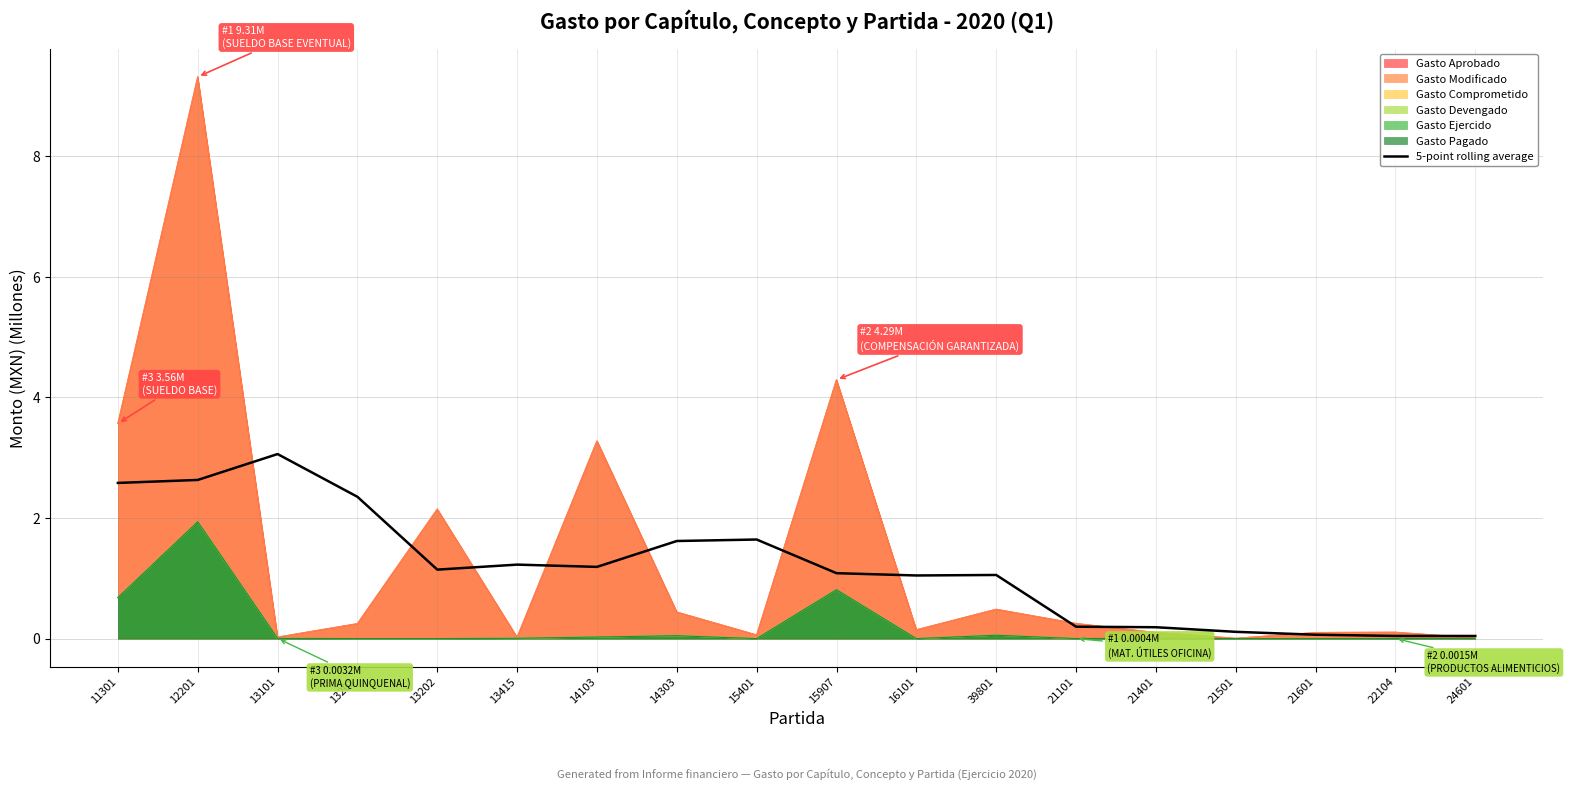

Reading right to left, what are all the values shown in this chart?

24601=0.0	22104=0.0	21601=0.1	21501=0.1	21401=0.2	21101=0.2	39801=1.1	16101=1.0	15907=1.1	15401=1.6	14303=1.6	14103=1.2	13415=1.2	13202=1.1	13201=2.4	13101=3.1	12201=2.6	11301=2.6